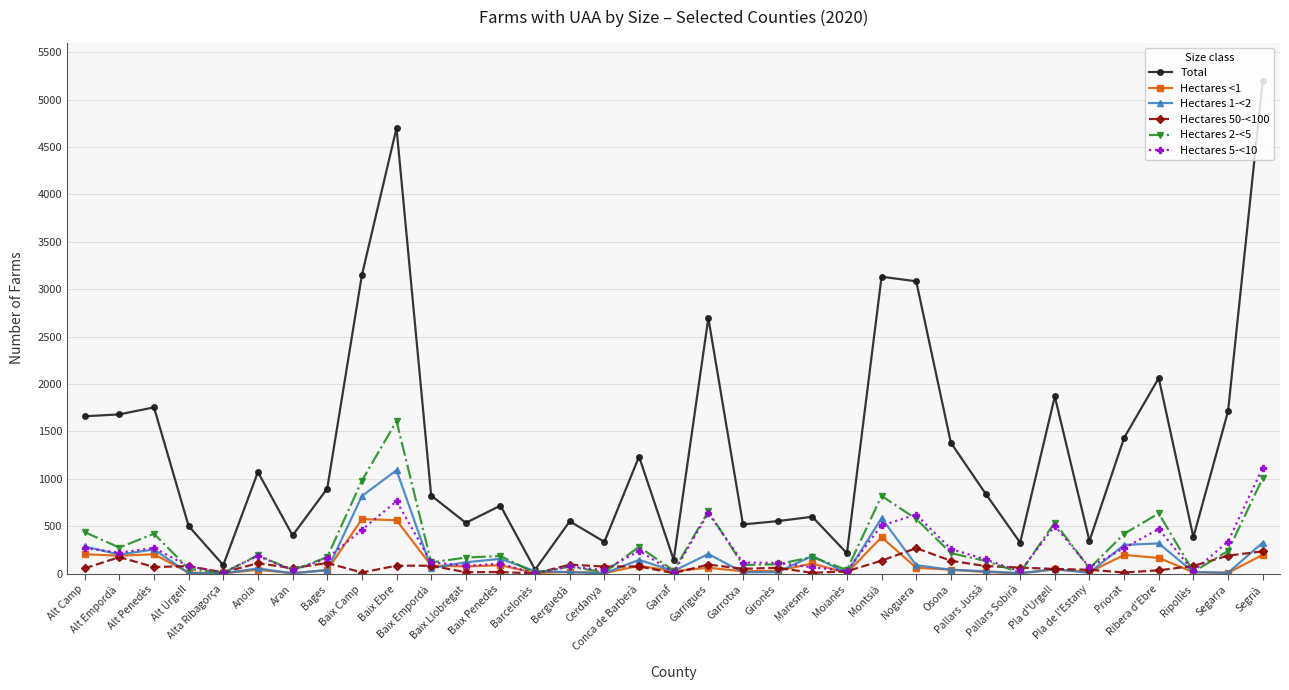

How many categories are shown in the chart?

35